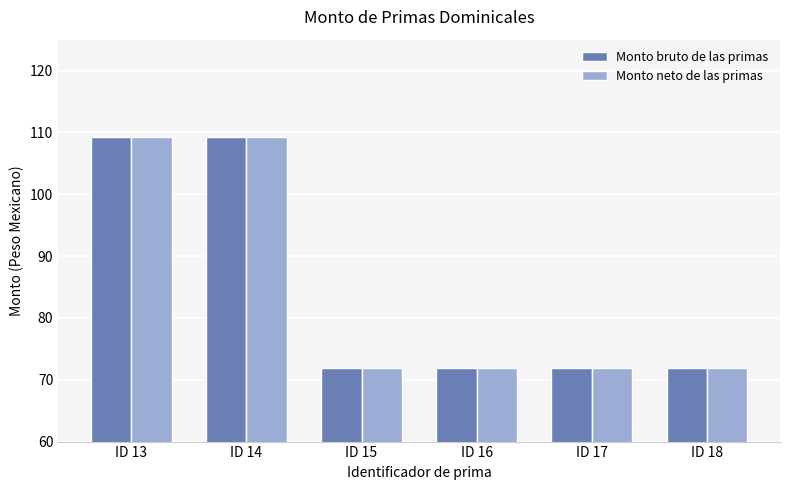

True or false: Monto bruto de las primas has a value of 72.0 at ID 18.

True